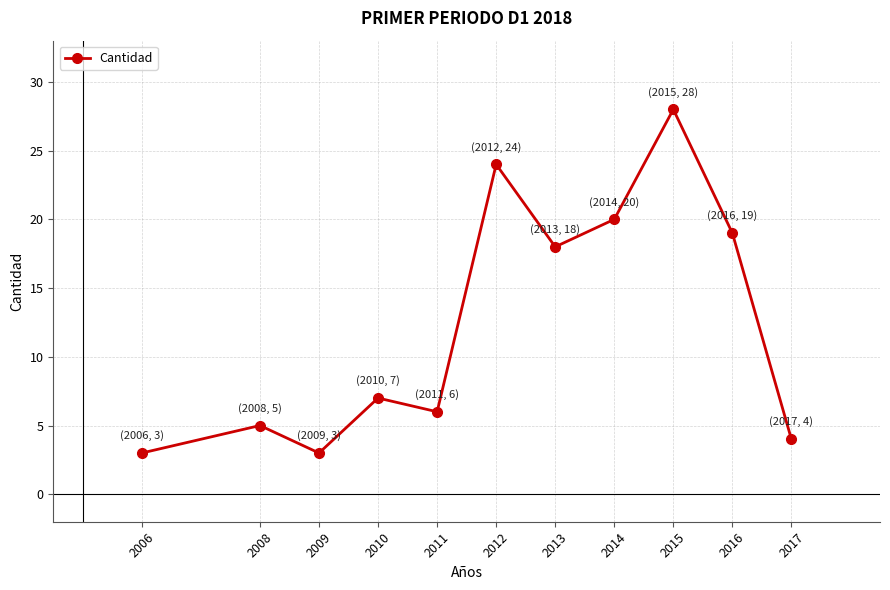

At which category does the data reach its first local peak?

2008